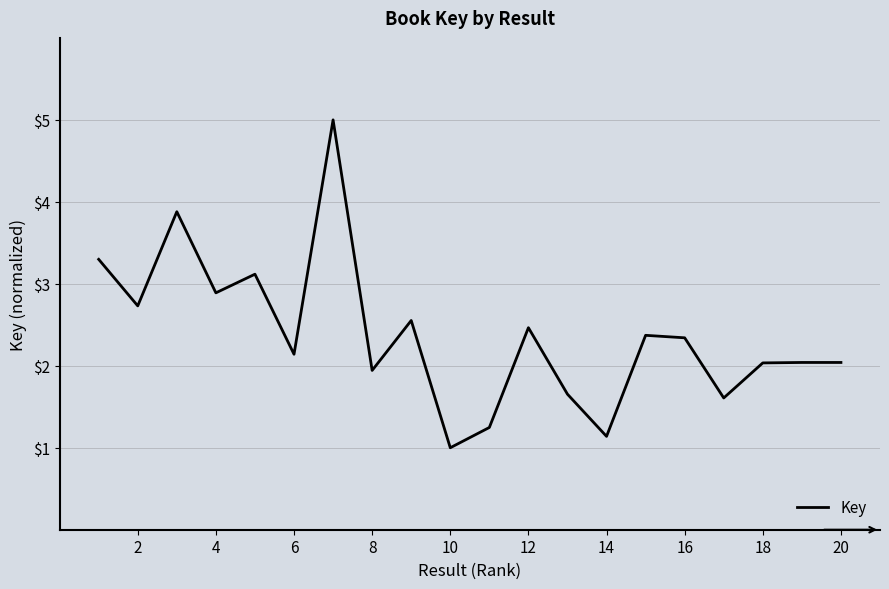

What is the average value?

2.4